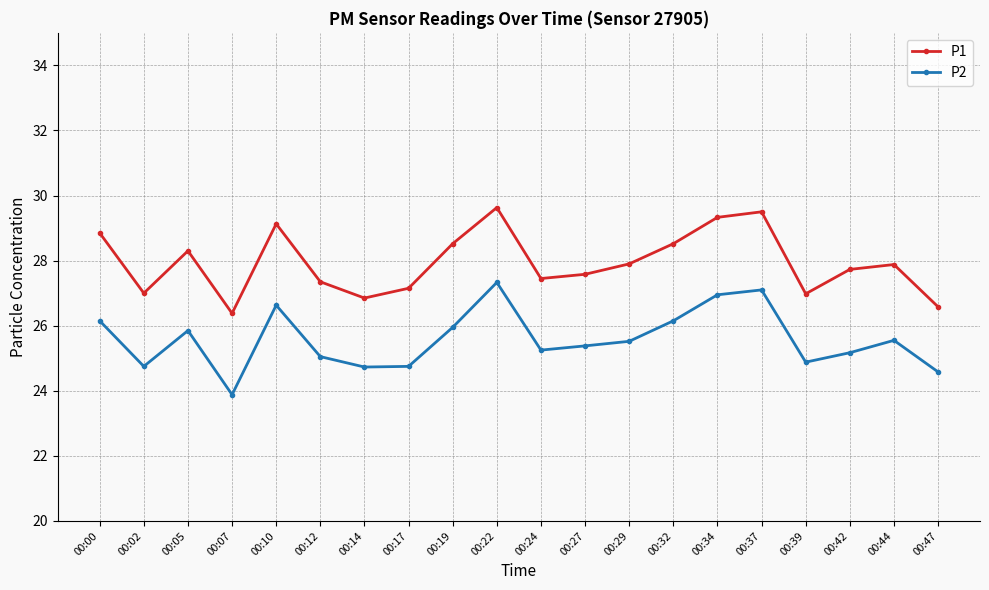

Rank the series by their average value, from lowest to highest.

P2, P1